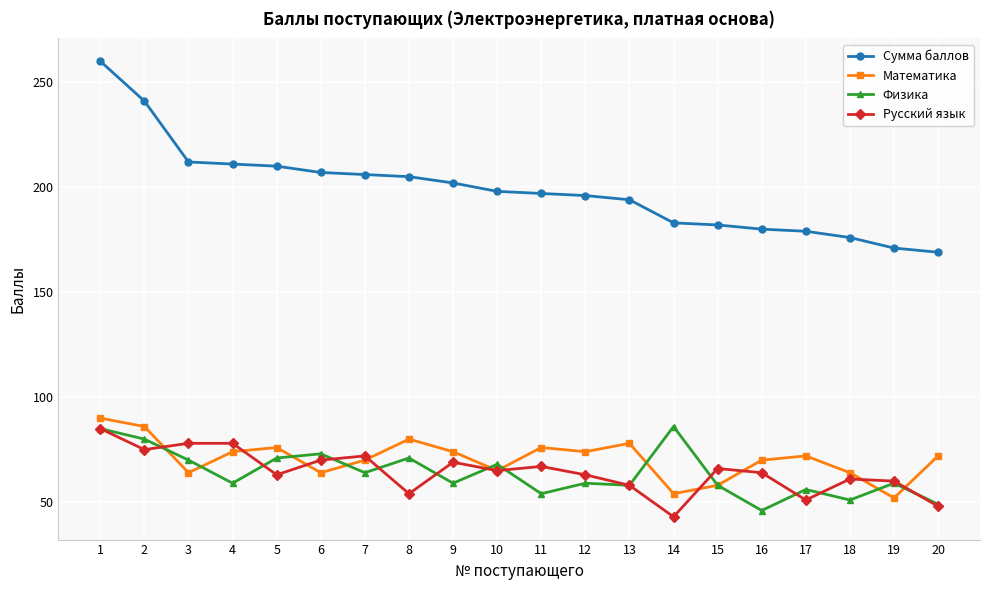

Is it true that Русский язык equals 48 at 20?

True